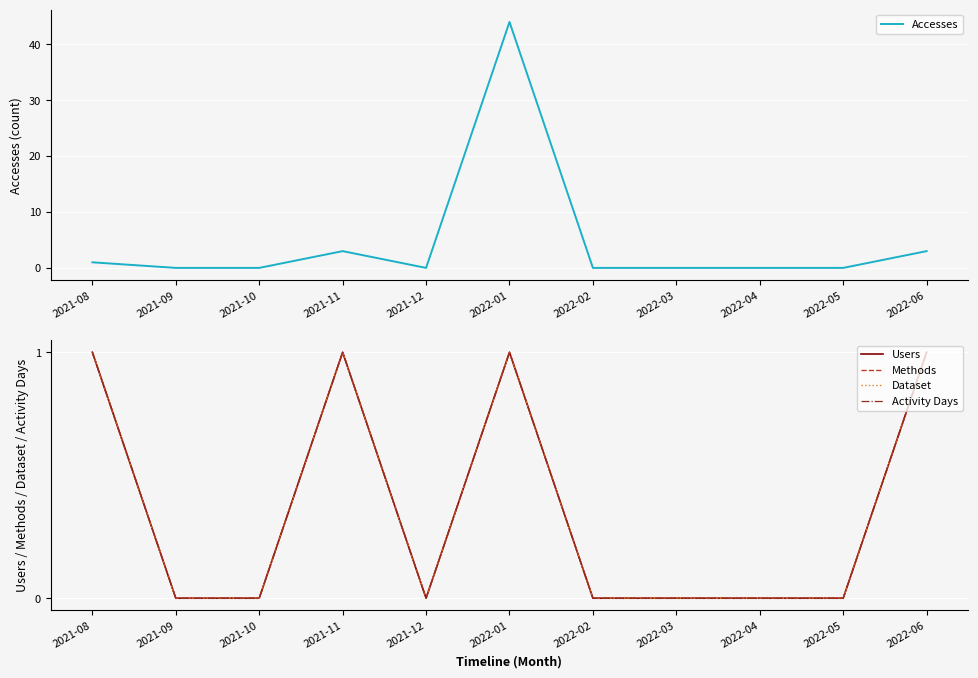

Reading right to left, extract all data points from this chart.

Accesses: 3	0	0	0	0	44	0	3	0	0	1
Users: 1	0	0	0	0	1	0	1	0	0	1
Methods: 1	0	0	0	0	1	0	1	0	0	1
Dataset: 1	0	0	0	0	1	0	1	0	0	1
Activity Days: 1	0	0	0	0	1	0	1	0	0	1